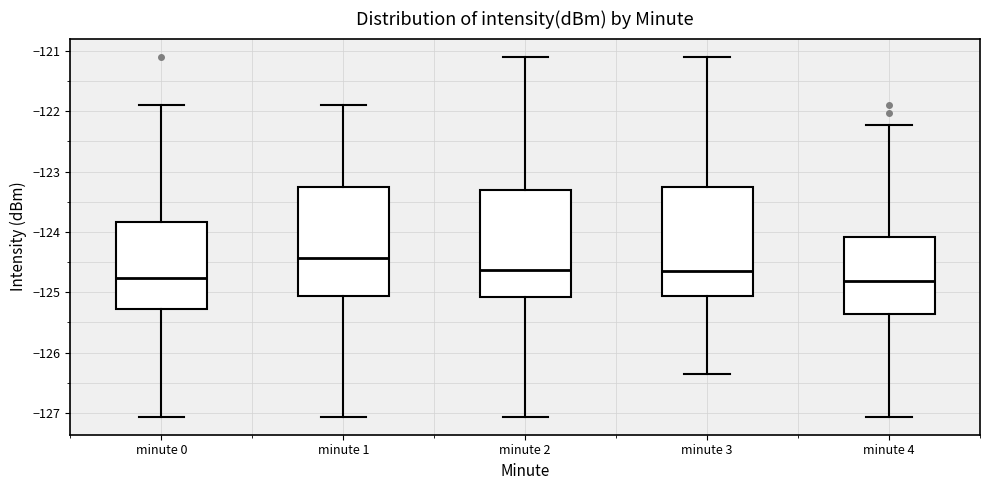

Where is the upper edge of the box for minute 1 on the y-axis? The values are not printed on the chart, so give them approximately, as read against the axis.

-123.3